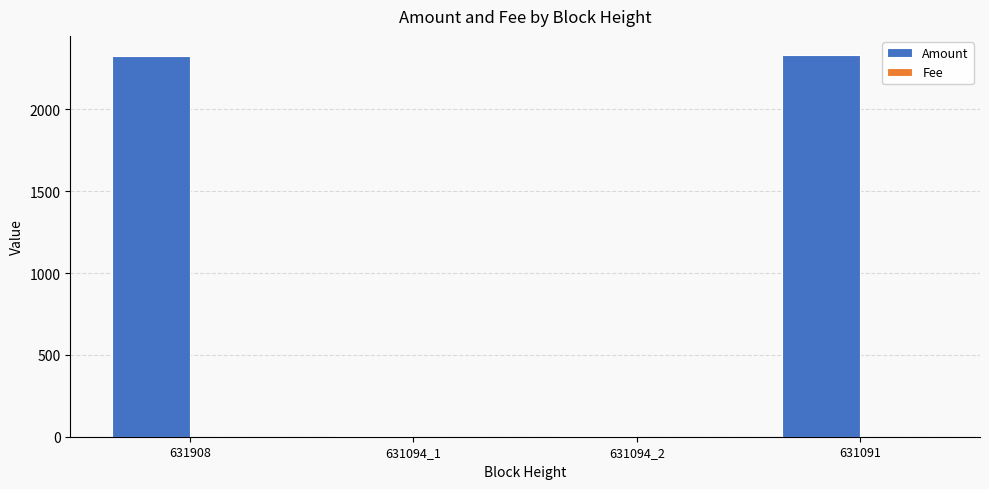

True or false: Amount has a value of 2328.0 at 631908.

True